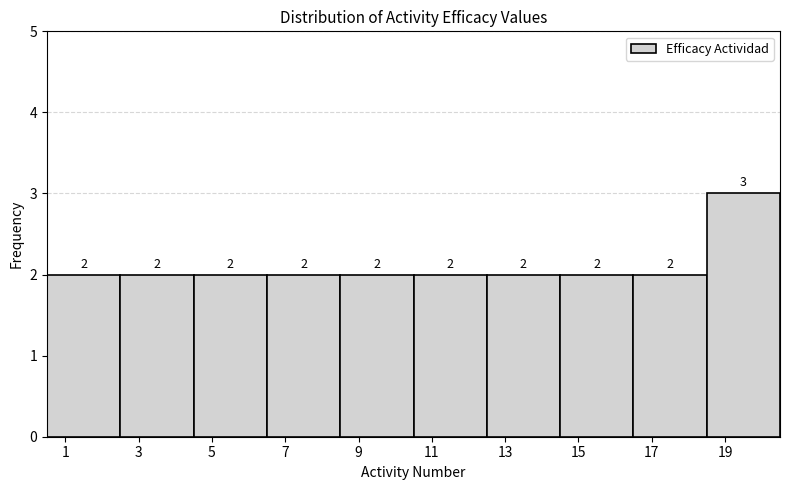

How tall is the bar that spans 0.5 to 2.5 on the x-axis?

2